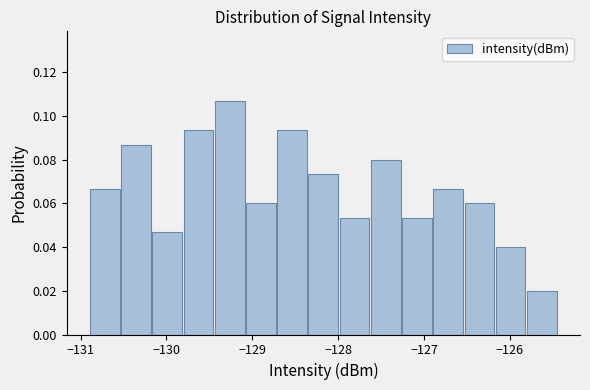

Around what value on the x-axis is the tallest bar? Give the approximate position of its centre, as read against the axis.

-129.3